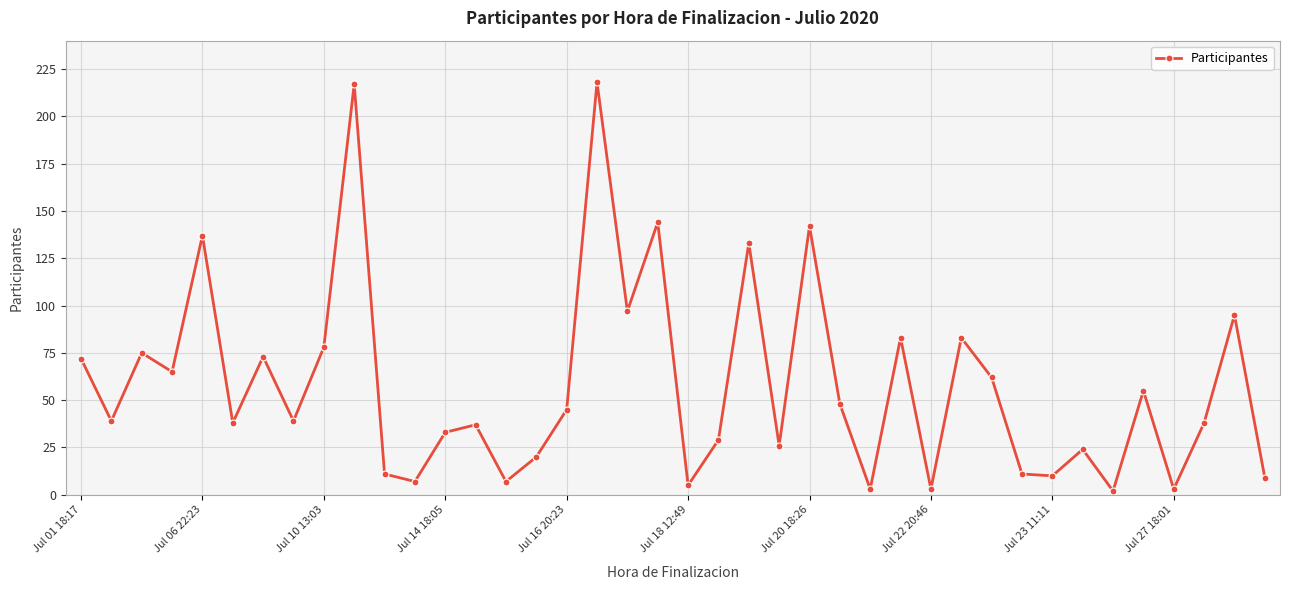

What is the sum of all values?

2316